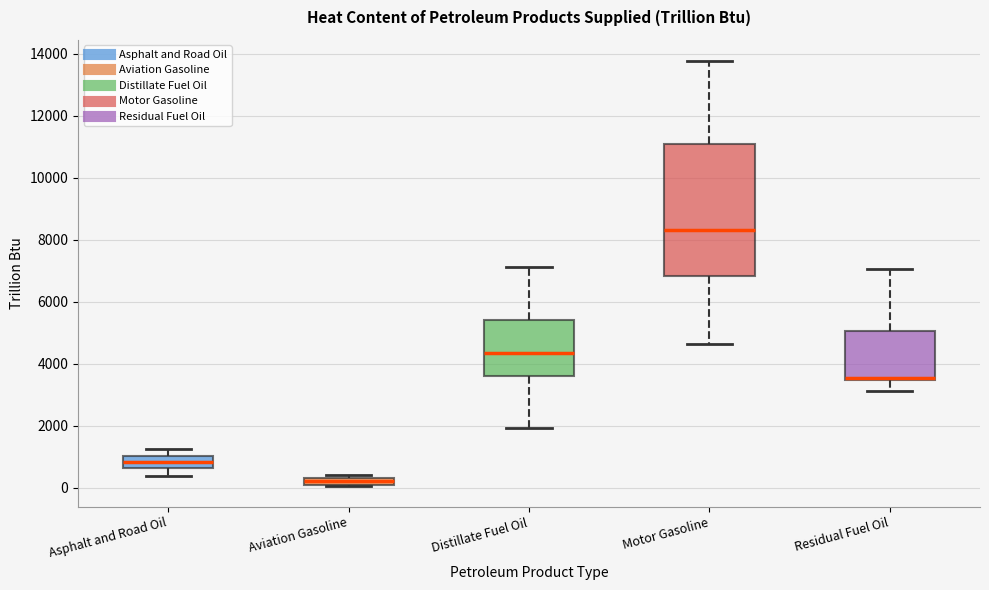

Comparing the boxes themselves (not the whiskers), which one is the tallest?

Motor Gasoline